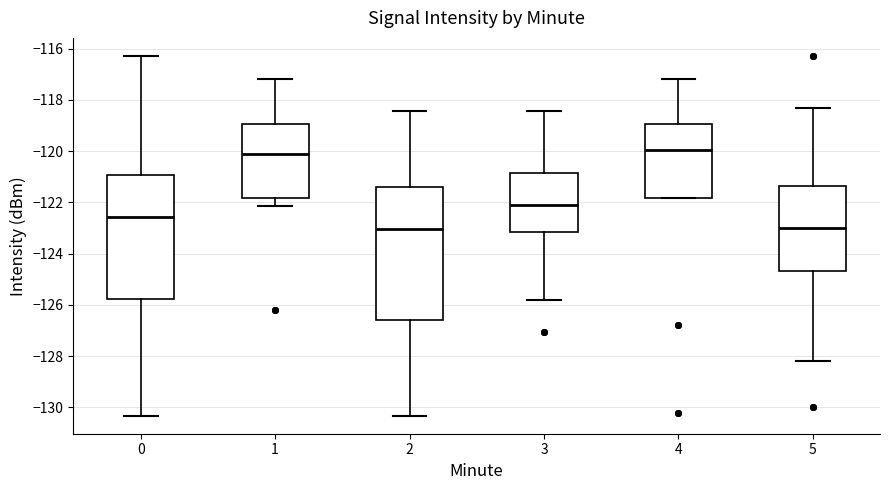

Reading left to right, read every box against the y-axis: the position of its median line, the range the box covers, and the ends of its whiskers. The values are not printed on the chart, so give them approximately, as read against the axis.

0: median -122.6, box -125.8 to -121.0, whiskers -130.4 to -116.2
1: median -120.2, box -121.8 to -119.0, whiskers -122.2 to -117.2
2: median -123.0, box -126.6 to -121.4, whiskers -130.4 to -118.4
3: median -122.0, box -123.2 to -120.8, whiskers -125.8 to -118.4
4: median -120.0, box -121.8 to -119.0, whiskers -121.8 to -117.2
5: median -123.0, box -124.6 to -121.4, whiskers -128.2 to -118.4